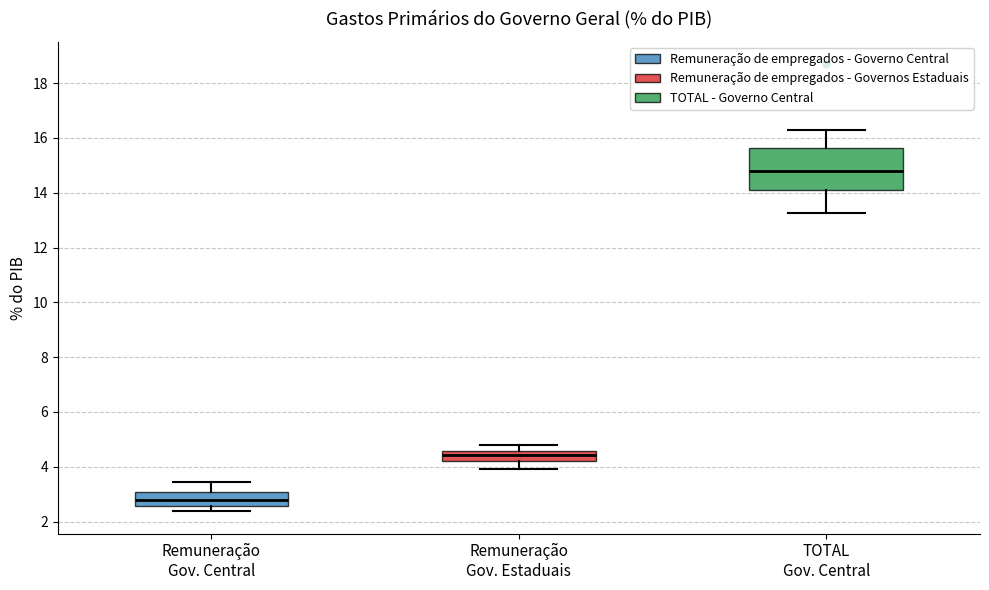

Reading left to right, transcribe this box plot: for each box, give where its median line is, the range the box spans, and where its two whiskers end, as read against the y-axis. The values are not printed on the chart, so give them approximately, as read against the axis.

Remuneração Gov. Central: median 2.8, box 2.6 to 3.0, whiskers 2.4 to 3.4
Remuneração Gov. Estaduais: median 4.4, box 4.2 to 4.6, whiskers 4.0 to 4.8
TOTAL Gov. Central: median 14.8, box 14.2 to 15.6, whiskers 13.2 to 16.2